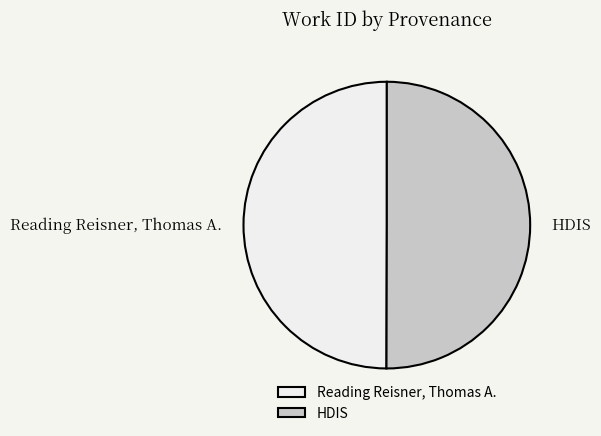

Is the sum of HDIS and Reading Reisner, Thomas A. greater than half?

Yes